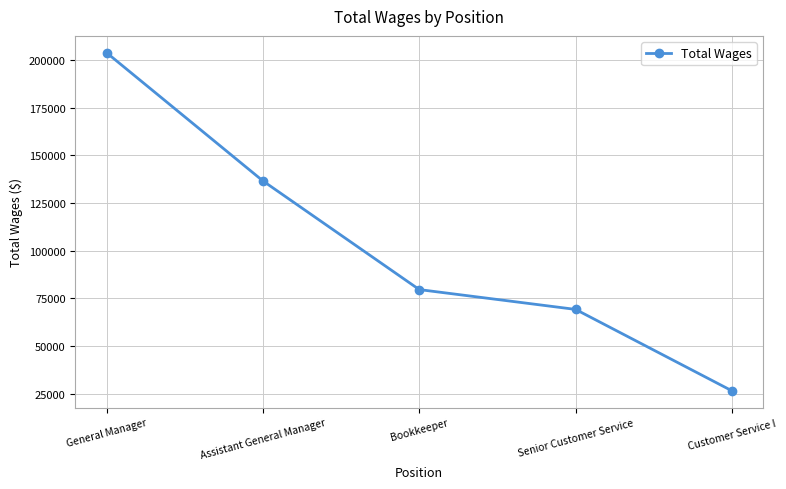

How many series are shown in this chart?

1